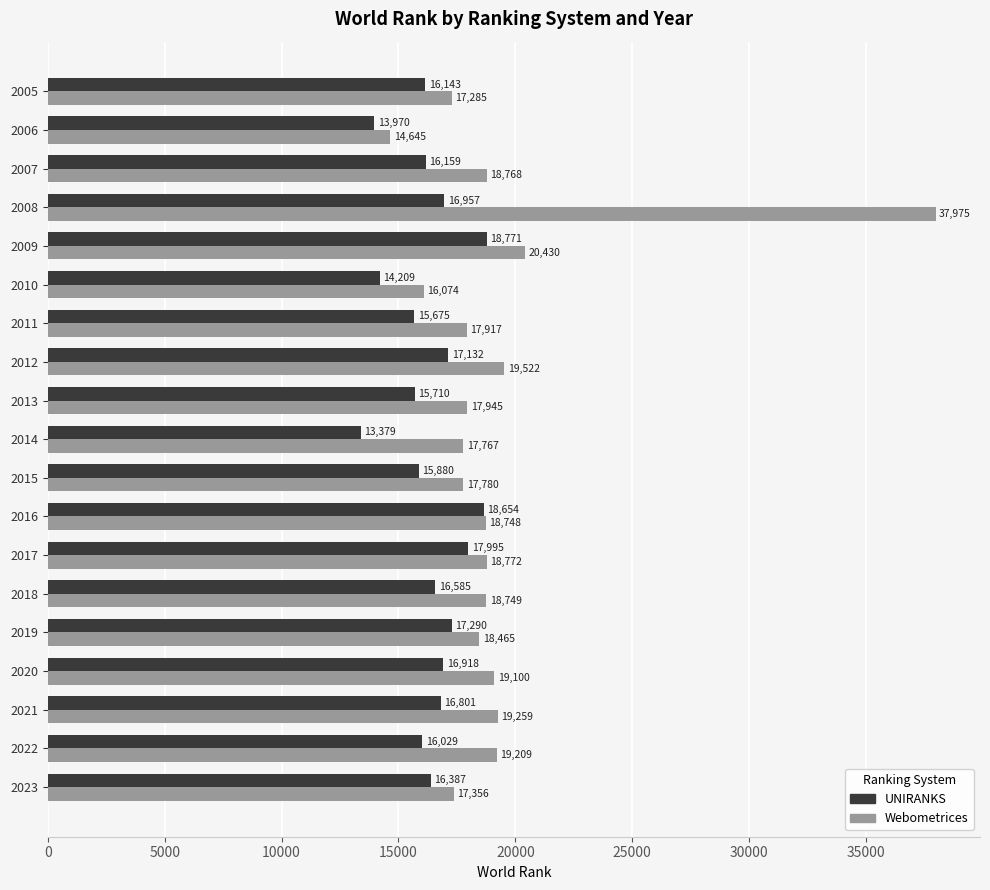

What is the maximum value shown in the chart?

37975